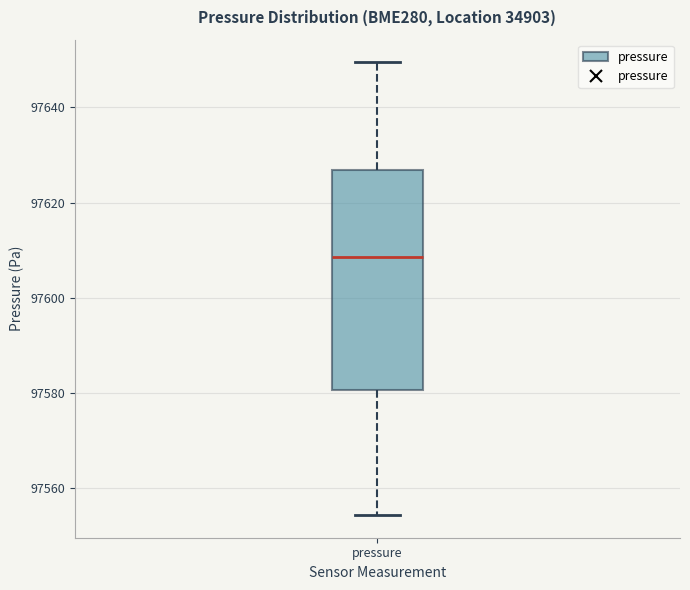

Read this box plot against the y-axis: the position of the median line, the range covered by the box, and the ends of both whiskers. The values are not printed on the chart, so give them approximately, as read against the axis.

median 97608, box 97580 to 97626, whiskers 97554 to 97650